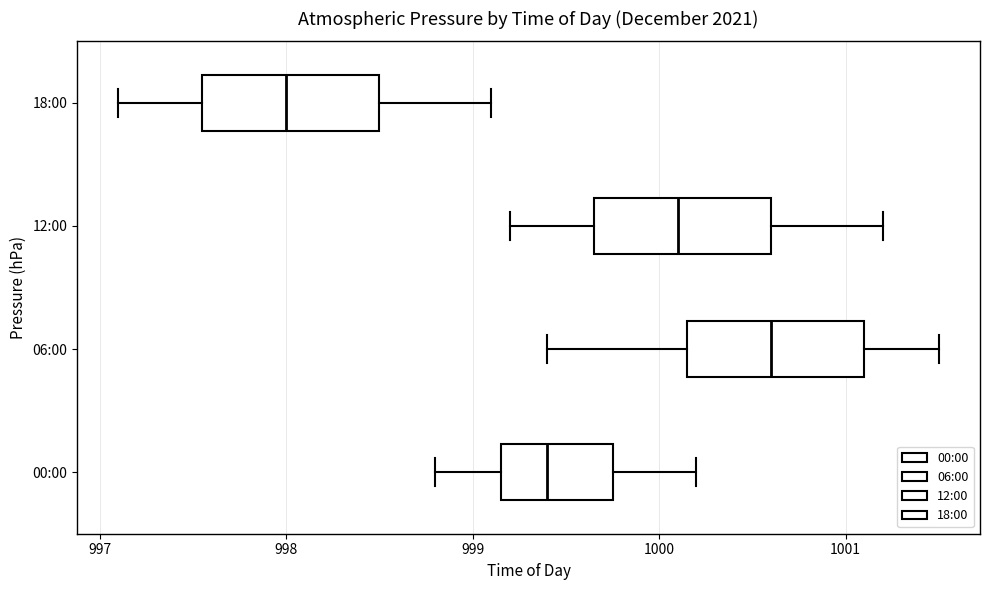

Where does the right whisker of the box for 12:00 end on the x-axis? The values are not printed on the chart, so give them approximately, as read against the axis.

1001.2